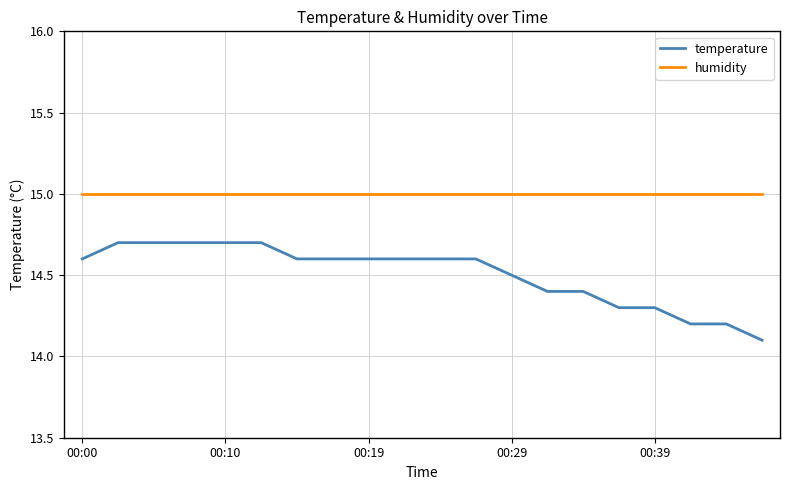

Which series has the largest total across all categories?

humidity